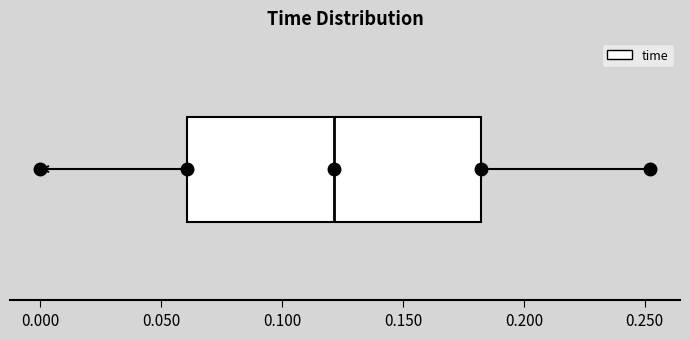

Read this box plot against the x-axis: the position of the median line, the range covered by the box, and the ends of both whiskers. The values are not printed on the chart, so give them approximately, as read against the axis.

median 0.12, box 0.06 to 0.18, whiskers 0.00 to 0.25